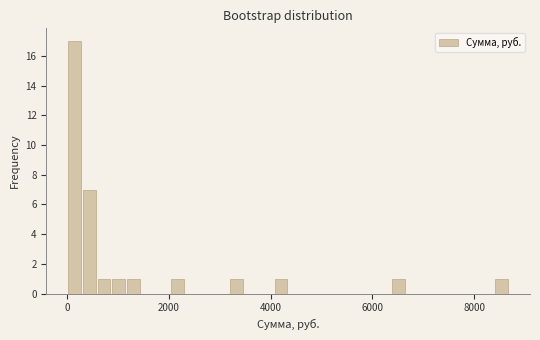

Around what value on the x-axis is the tallest bar? Give the approximate position of its centre, as read against the axis.

200